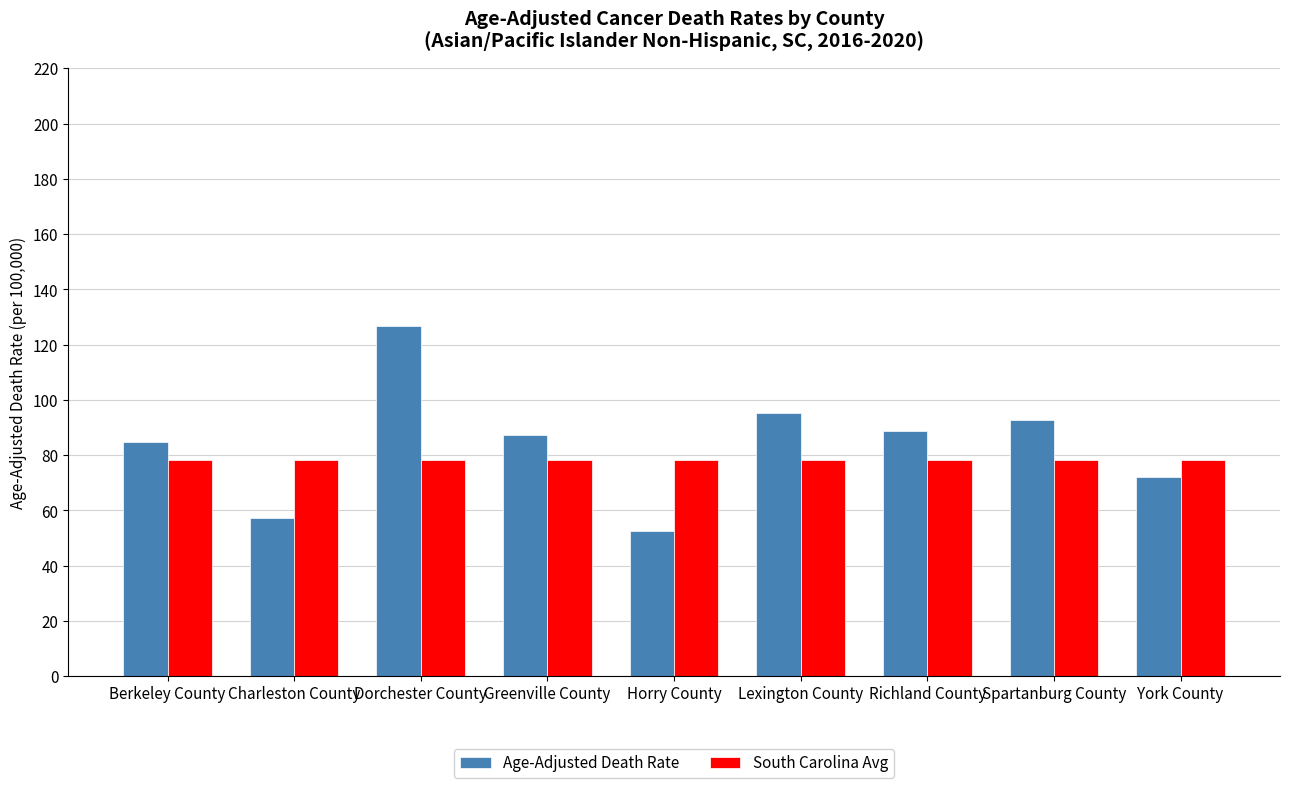

What is the label of the 1st bar from the left?

Berkeley County